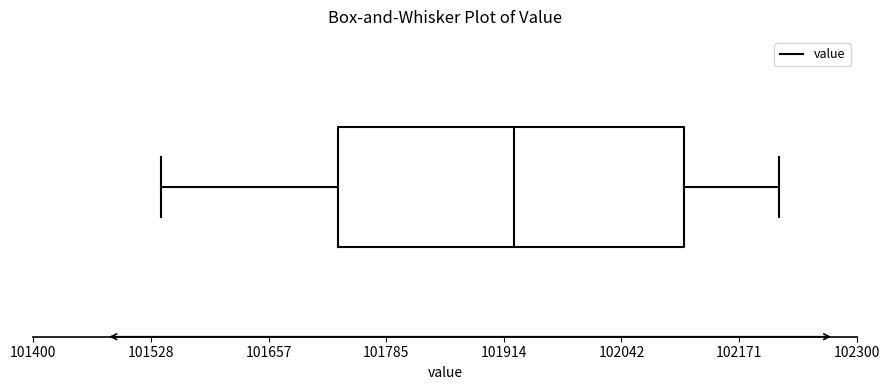

Transcribe this box plot: give where the median line is, the range the box spans, and where the two whiskers end, as read against the x-axis. The values are not printed on the chart, so give them approximately, as read against the axis.

median 101920, box 101740 to 102120, whiskers 101540 to 102220